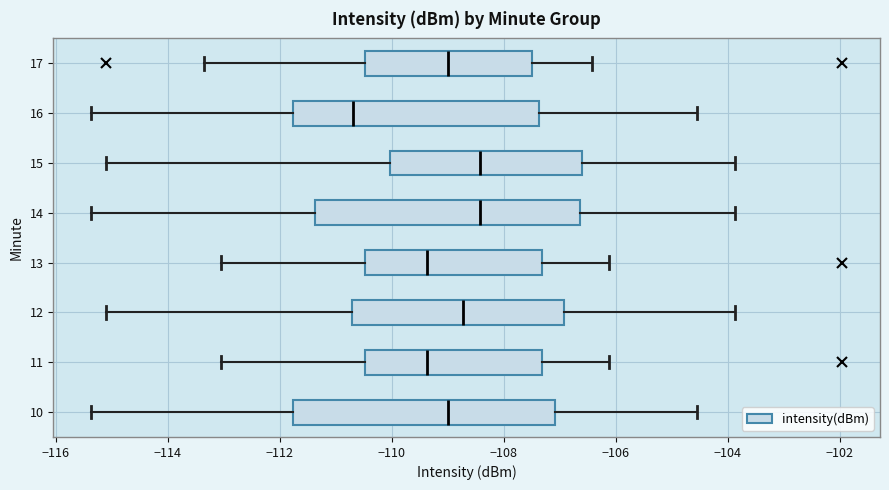

Where is the left edge of the box at y = 13 on the x-axis? The values are not printed on the chart, so give them approximately, as read against the axis.

-110.4